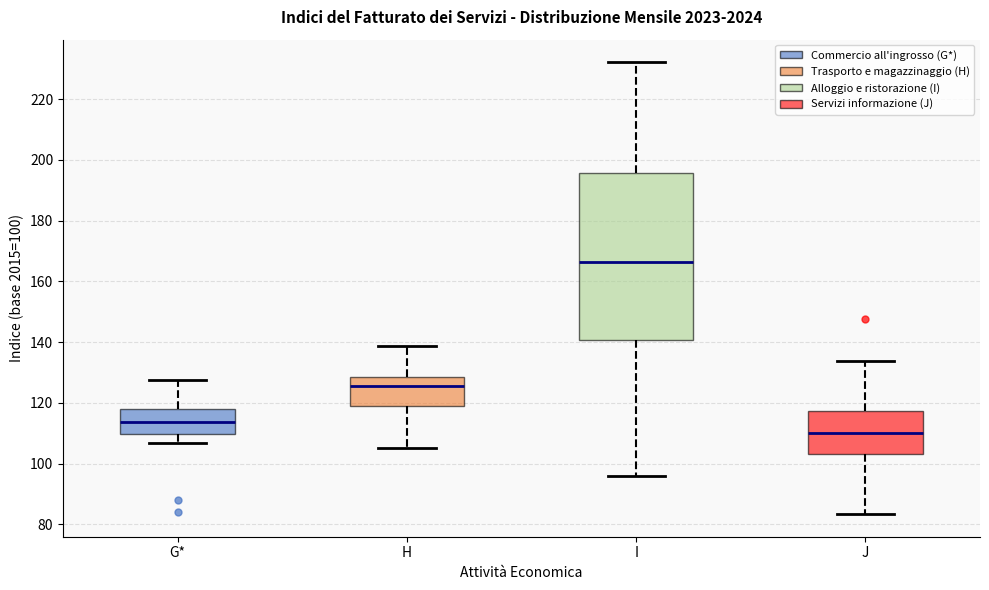

Where is the lower edge of the box for I on the y-axis? The values are not printed on the chart, so give them approximately, as read against the axis.

140